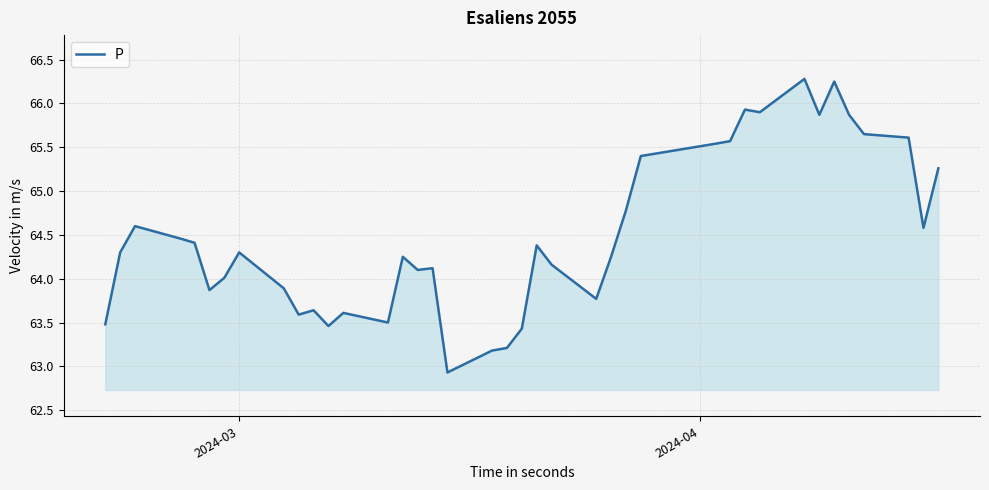

What is the greatest value displayed?

66.3